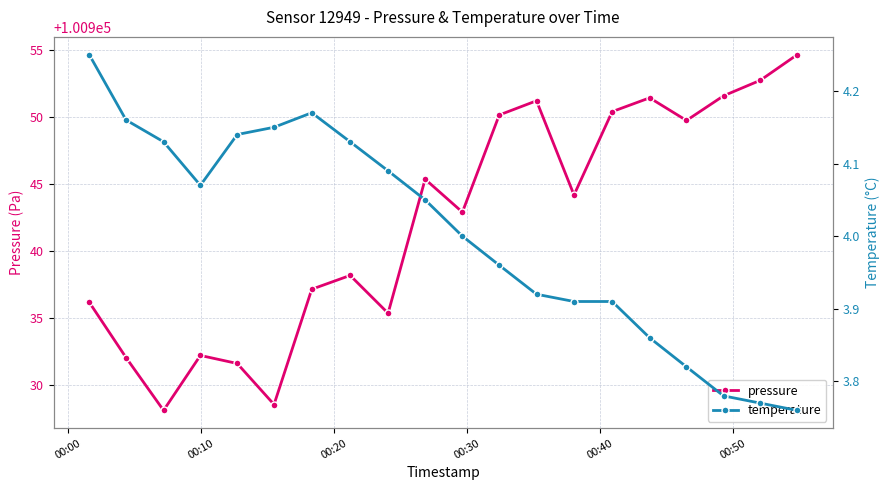

What is the value of the pressure point at the 17th from the left?

100949.7